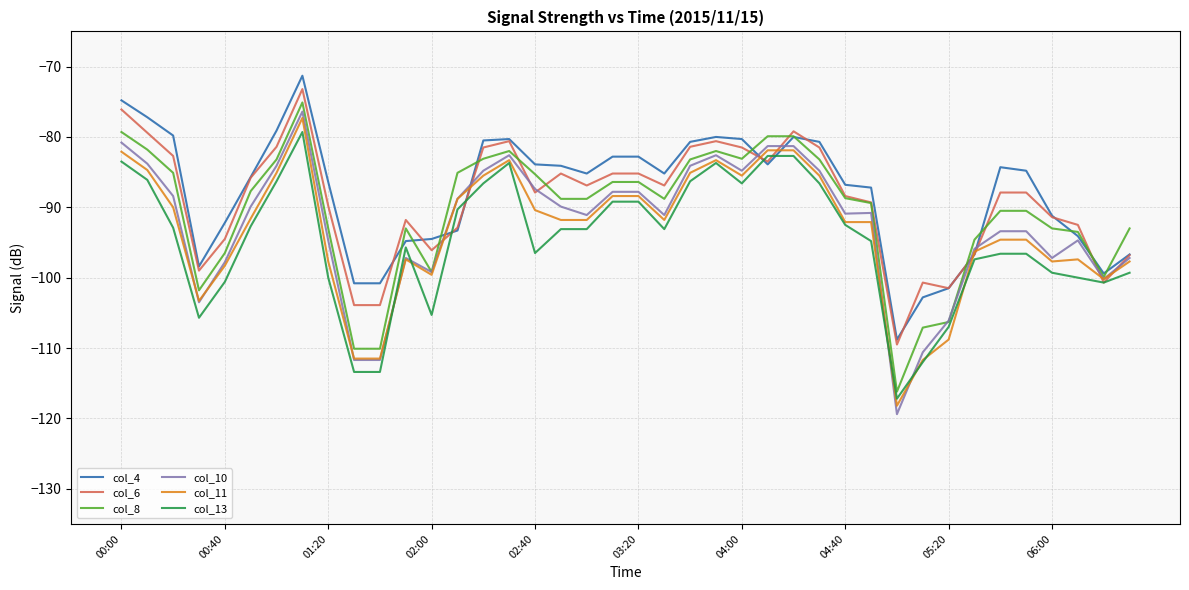

What is the minimum value shown in the chart?

-119.4